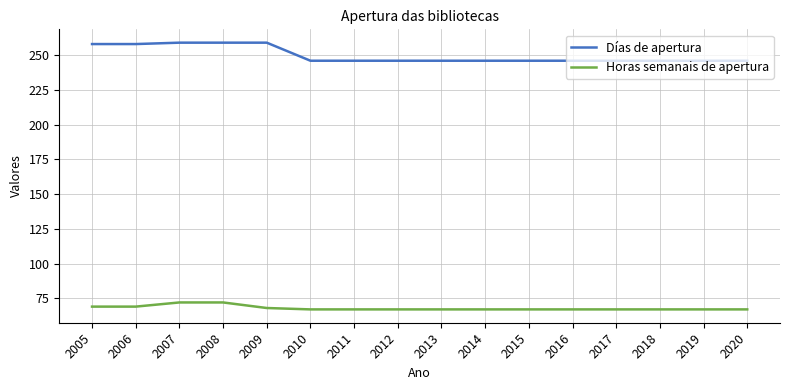

Is the value of Días de apertura at 2006 greater than the value of Horas semanais de apertura at 2019?

Yes